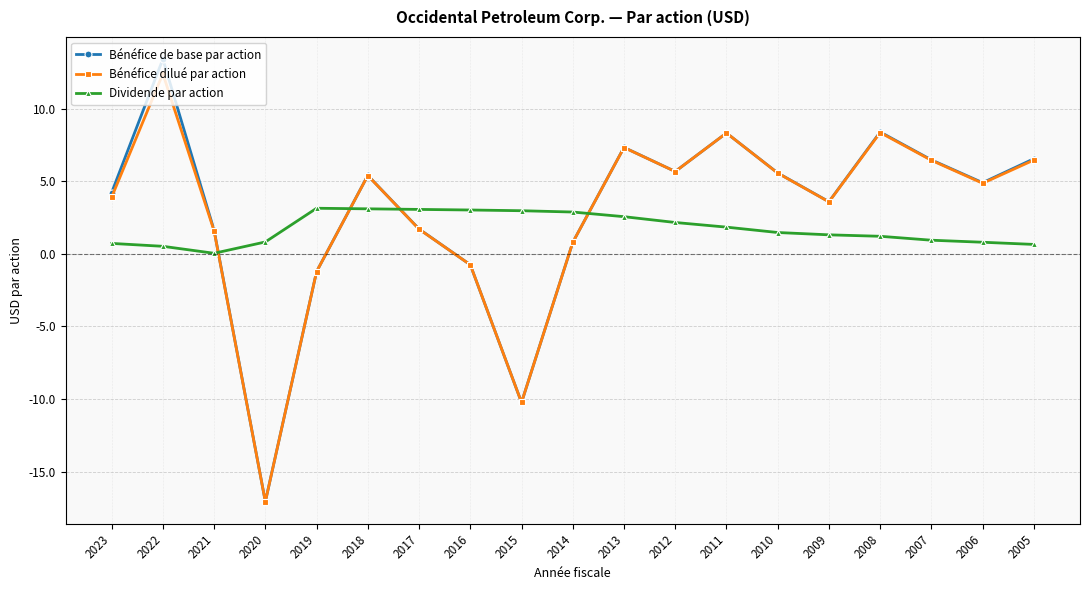

What is the value of the Bénéfice de base par action point at the 10th from the left?

0.8